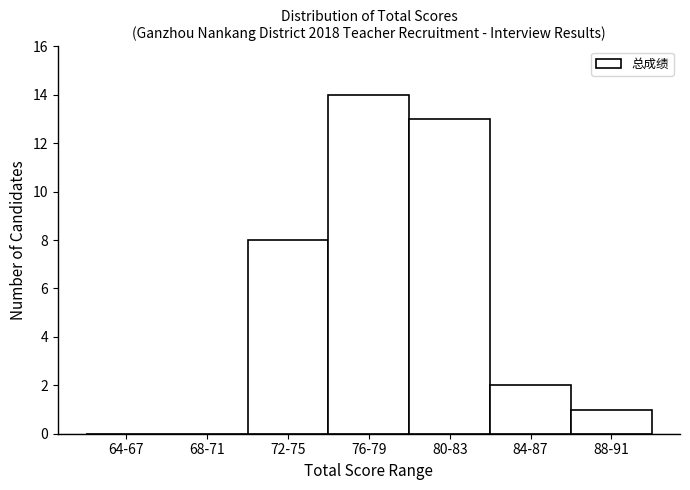

Reading right to left, what are all the values shown in this chart?

88-91=1	84-87=2	80-83=13	76-79=14	72-75=8	68-71=0	64-67=0